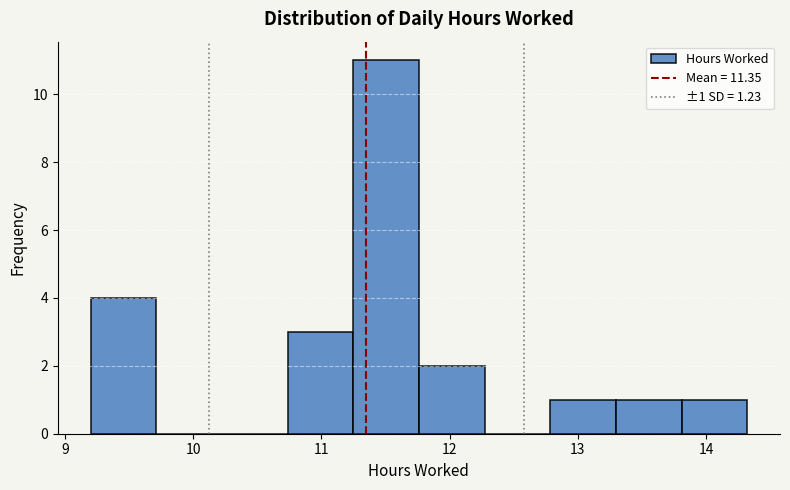

Which range on the x-axis has the tallest bar?

11.2 to 11.8